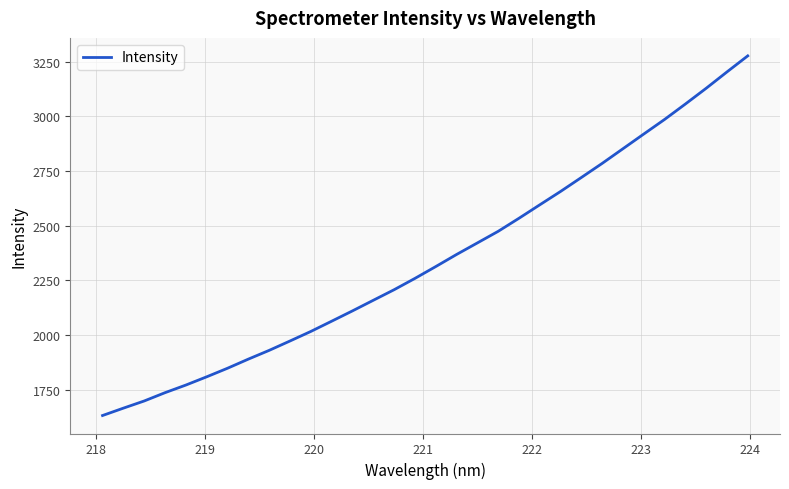

What is the difference between the maximum and minimum values?

1644.7